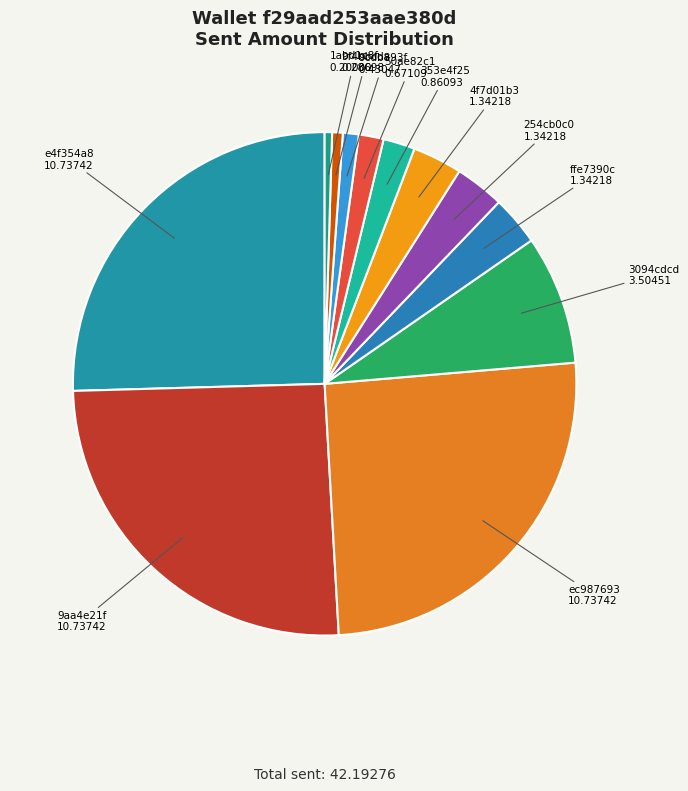

Approximately how many times larger is the value at e4f354a8 compared to 4f7d01b3?

8.0